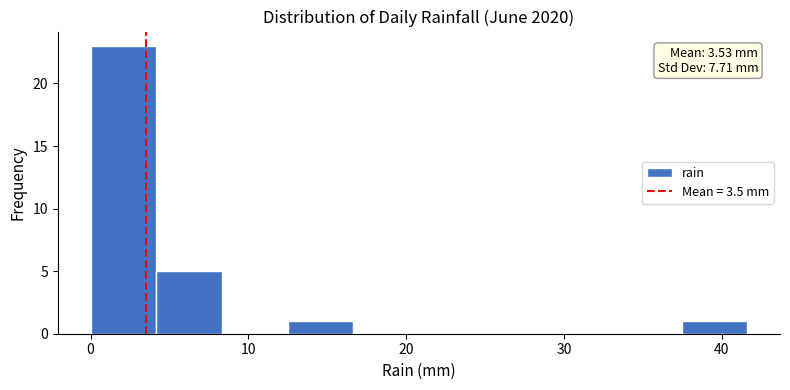

Over which range of the x-axis is the bar tallest?

0 to 4